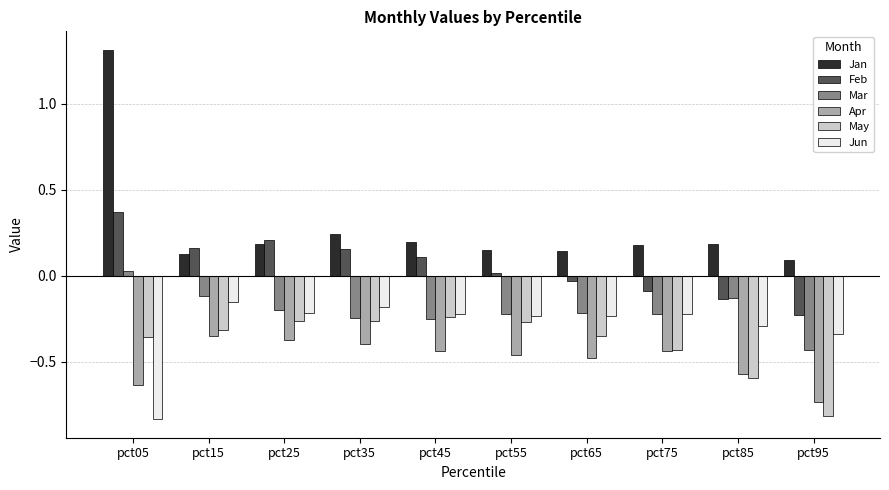

Which series has the largest total across all categories?

Jan